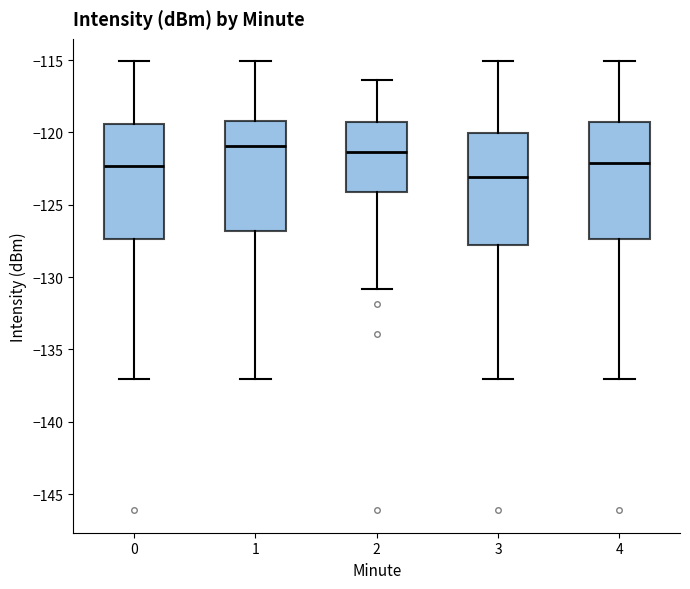

Where does the upper whisker of the box at x = 0 end on the y-axis? The values are not printed on the chart, so give them approximately, as read against the axis.

-115.0